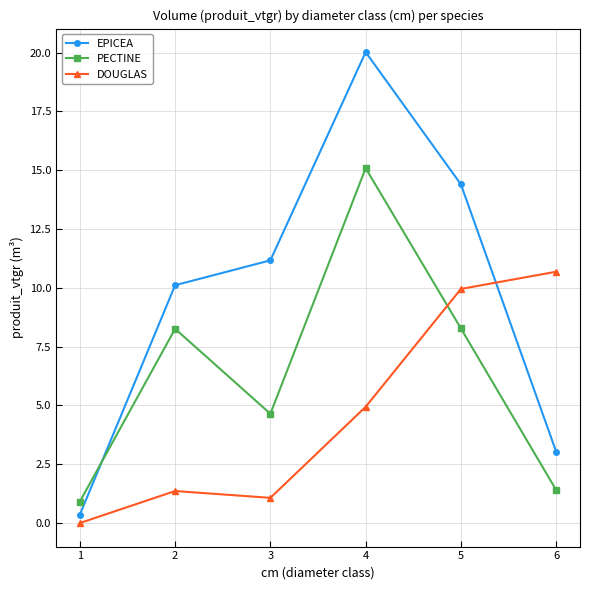

List the series in order of their peak value, lowest first.

DOUGLAS, PECTINE, EPICEA